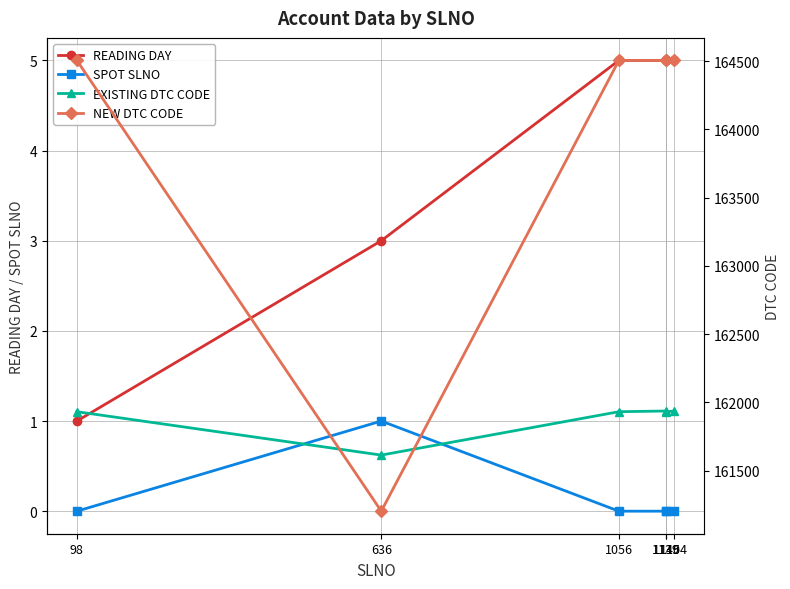

Reading left to right, list all the values displayed in this chart.

READING DAY: 1	3	5	5	5	5
SPOT SLNO: 0	1	0	0	0	0
EXISTING DTC CODE: 161931	161613	161931	161936	161931	161936
NEW DTC CODE: 164505	161202	164505	164505	164505	164505